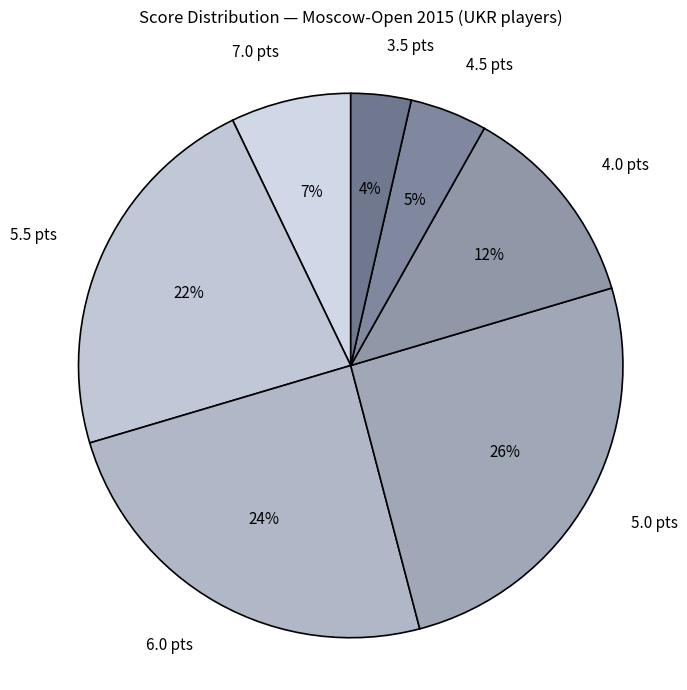

The 6.0 pts slice represents 10% of the pie. True or false?

False